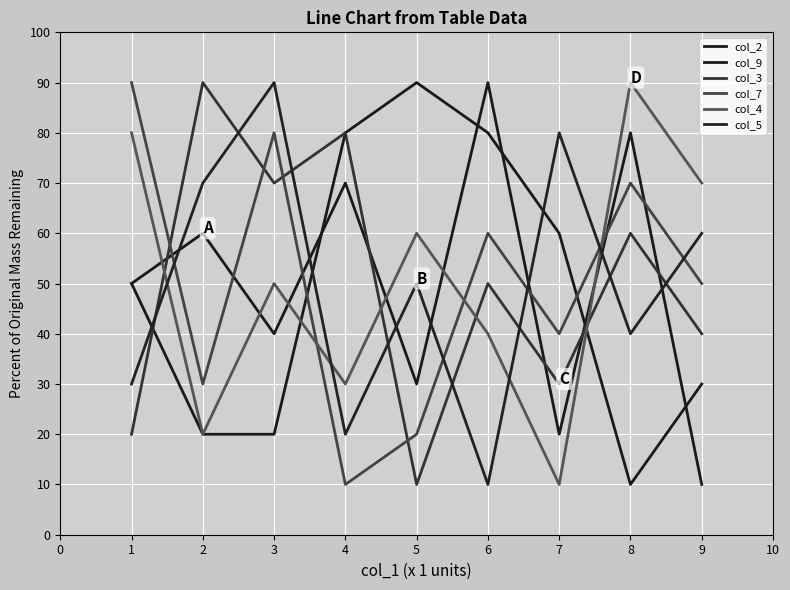

At which label is col_7 closest to 50?

9